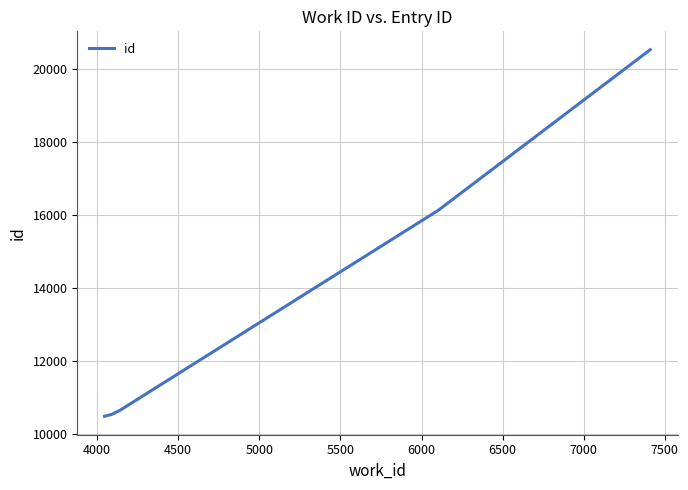

What is the greatest value displayed?

20542